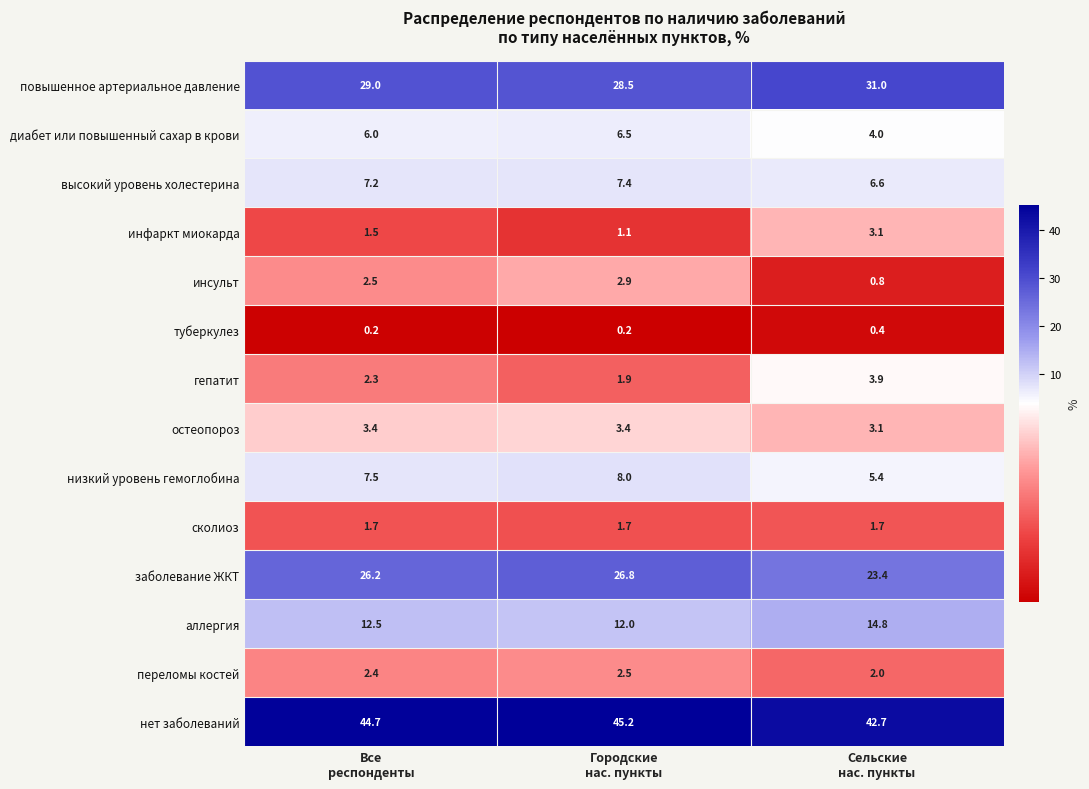

Count the number of data series in this chart.

14